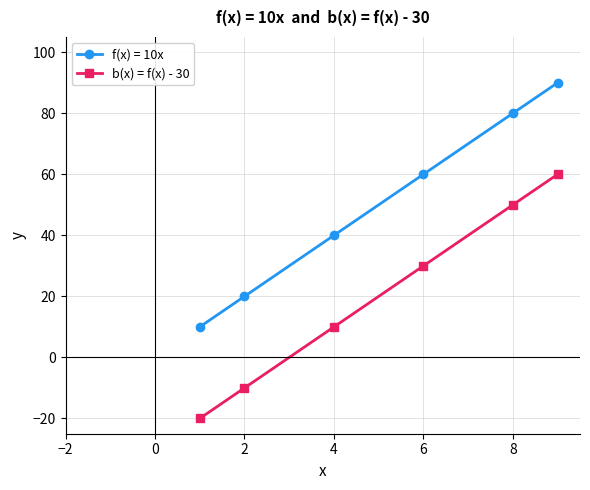

Rank the series by their average value, from highest to lowest.

f(x) = 10x, b(x) = f(x) - 30